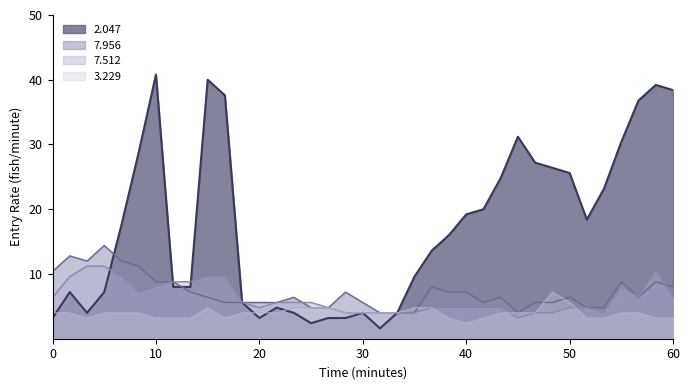

What is the label of the 8th point from the left?

01:10